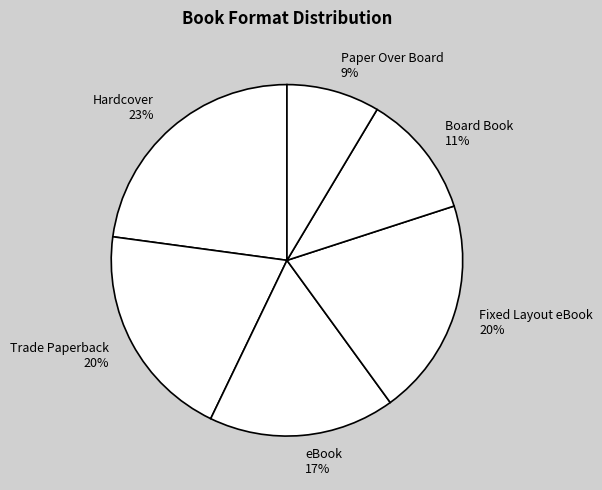

To the nearest percent, what is the difference between the largest and smallest slice percentages?

14%